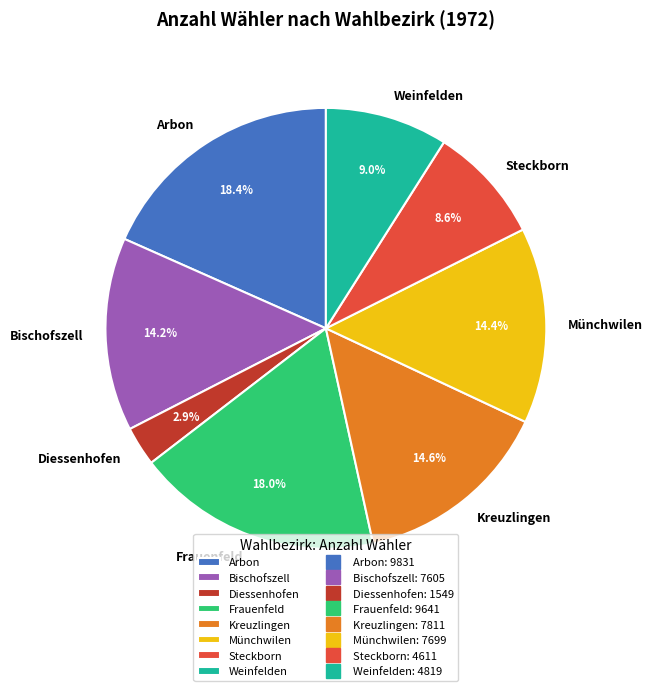

To the nearest percent, what portion does Arbon represent?

18%